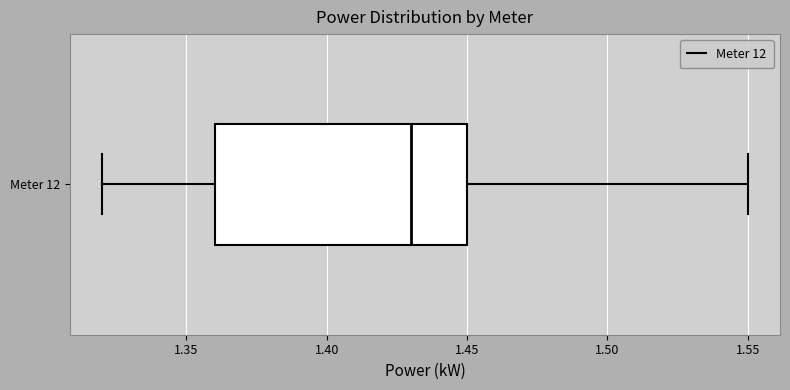

Read this box plot against the x-axis: the position of the median line, the range covered by the box, and the ends of both whiskers. The values are not printed on the chart, so give them approximately, as read against the axis.

median 1.43, box 1.36 to 1.45, whiskers 1.32 to 1.55